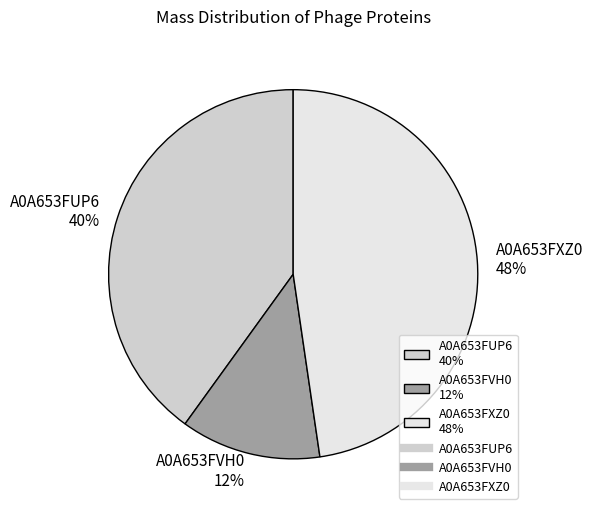

Is A0A653FXZ0 the majority of the pie?

No